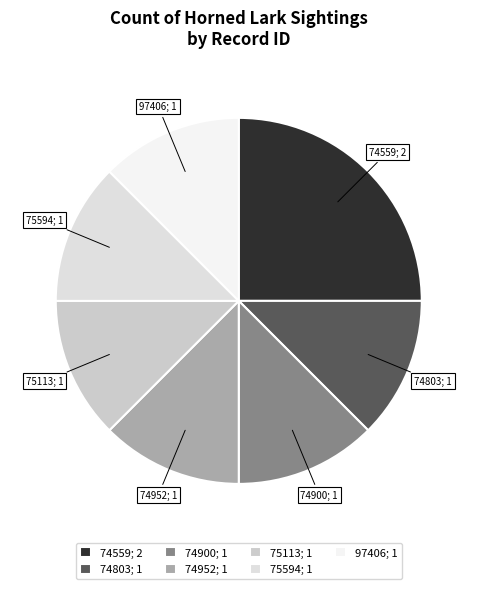

Does 74803 represent more than half of the total?

No